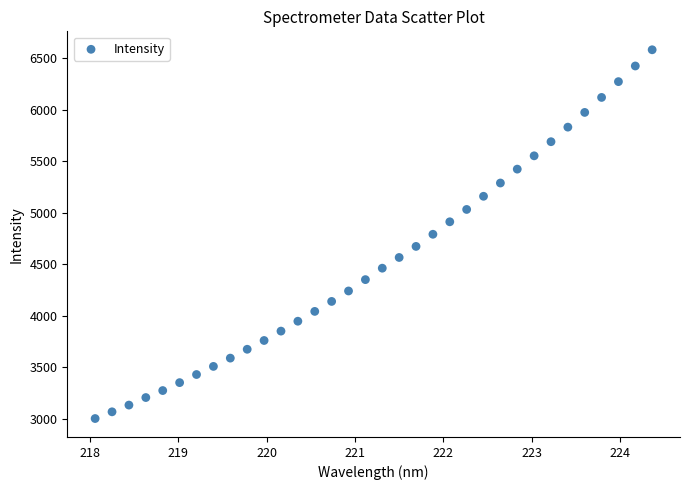

What is the range of X values (max minus min)?

6.3